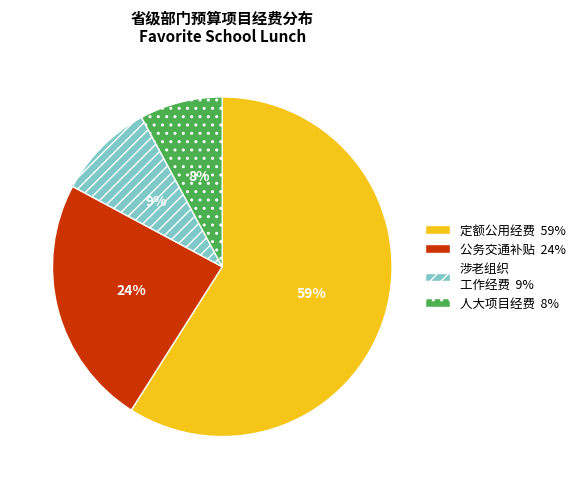

To the nearest percent, what is the difference between the largest and smallest slice percentages?

51%